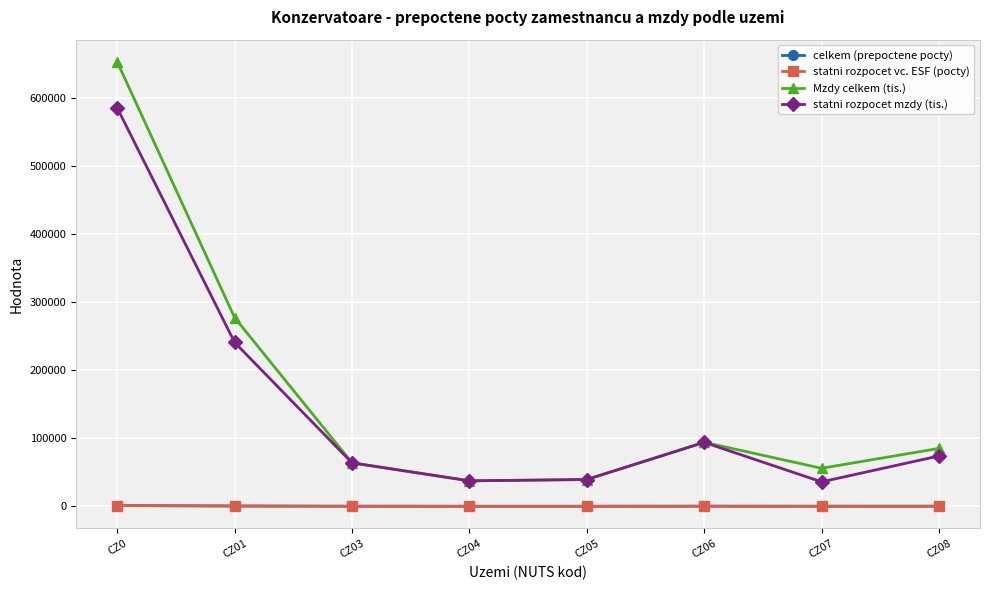

How many lines are shown in the chart?

4